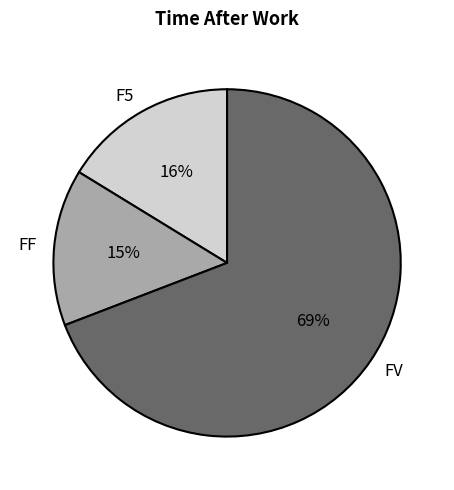

Do FV and FF together represent more than half of the pie?

Yes